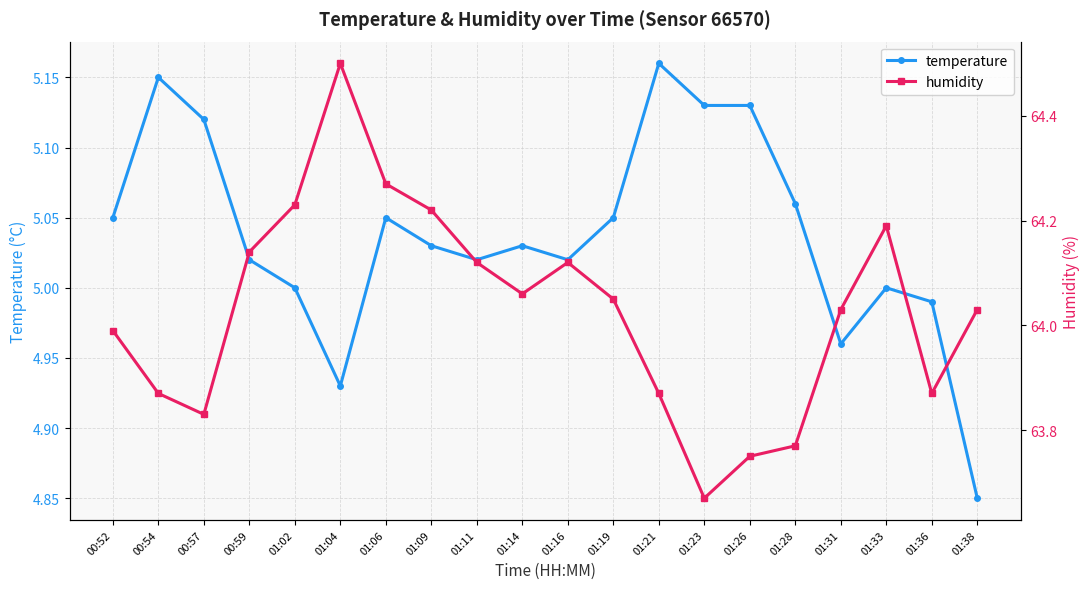

Does the chart display data point markers on the line(s)?

Yes